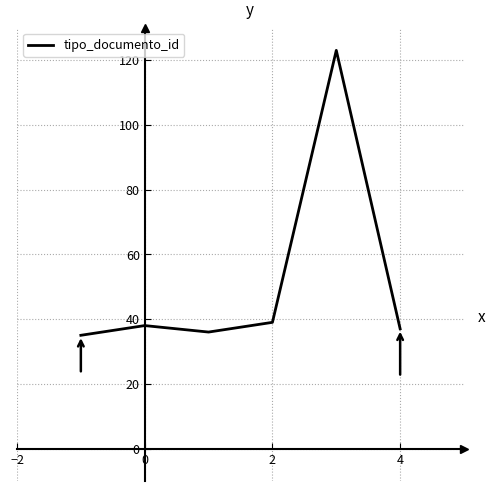

What is the sum of all values?

308